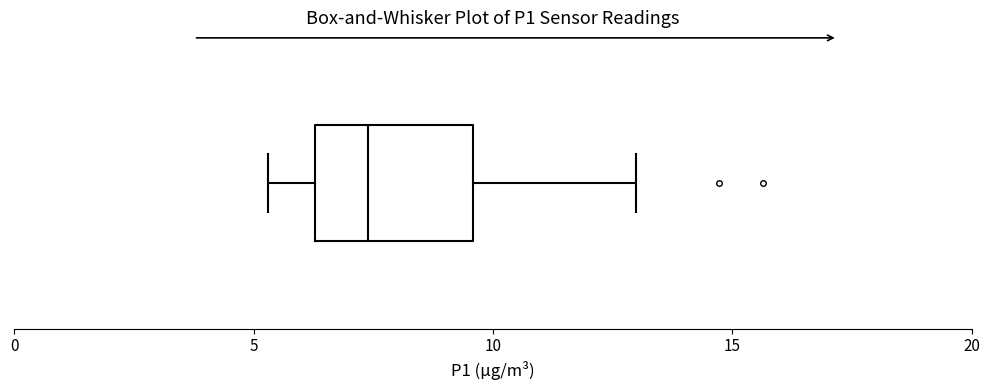

Read this box plot against the x-axis: the position of the median line, the range covered by the box, and the ends of both whiskers. The values are not printed on the chart, so give them approximately, as read against the axis.

median 7.5, box 6.5 to 9.5, whiskers 5.5 to 13.0